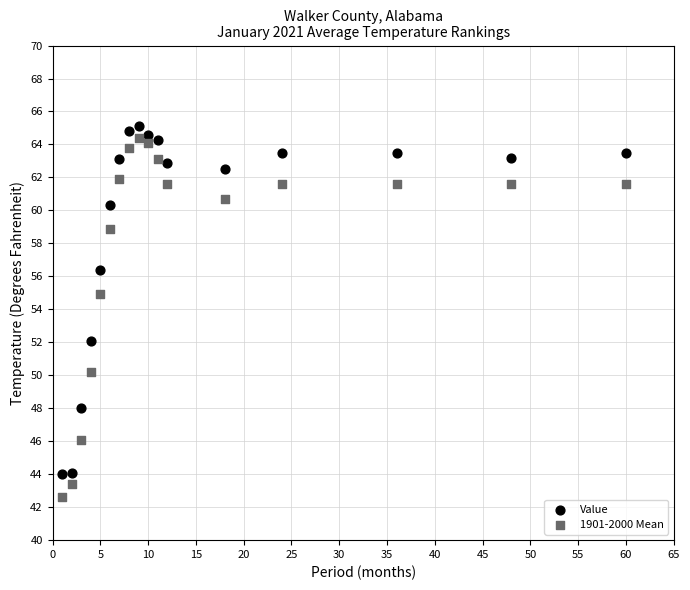

Across all data points, what is the range of X values (max minus min)?

59.0